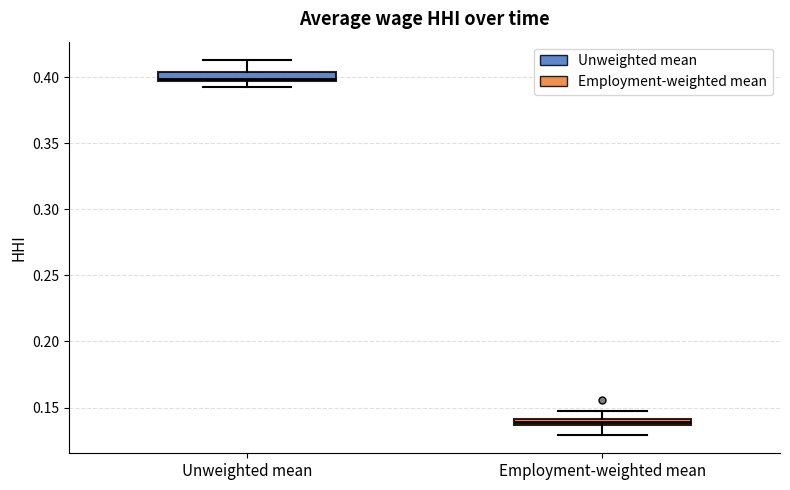

Which box has the highest median line?

Unweighted mean